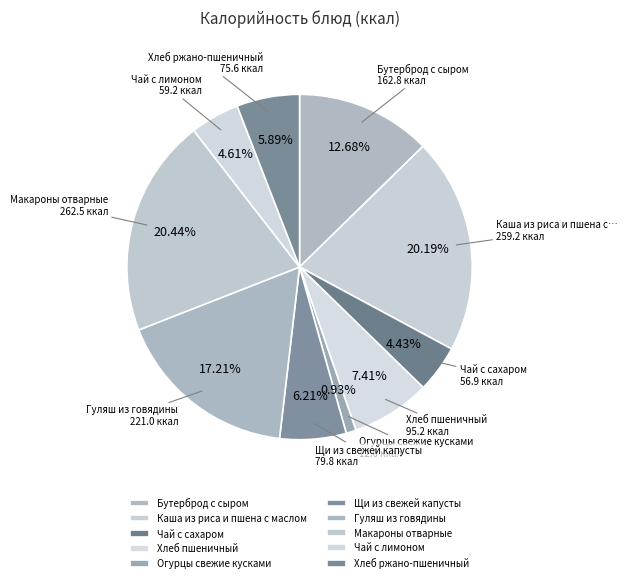

Is Чай с сахаром the majority of the pie?

No